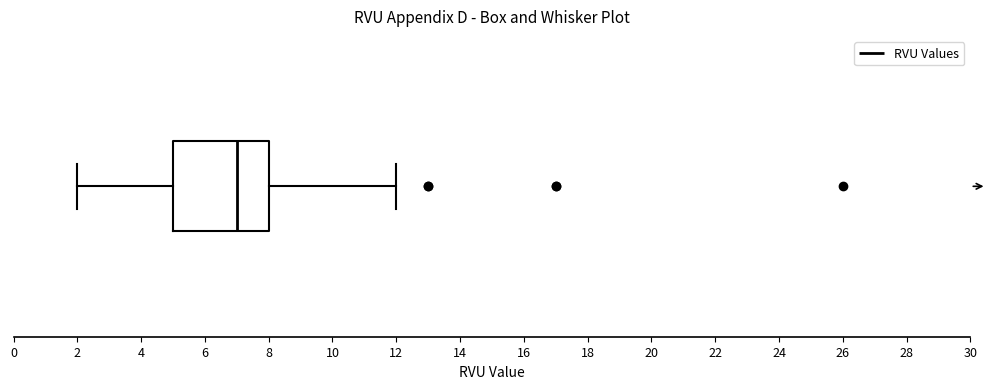

Read this box plot against the x-axis: the position of the median line, the range covered by the box, and the ends of both whiskers. The values are not printed on the chart, so give them approximately, as read against the axis.

median 7, box 5 to 8, whiskers 2 to 12